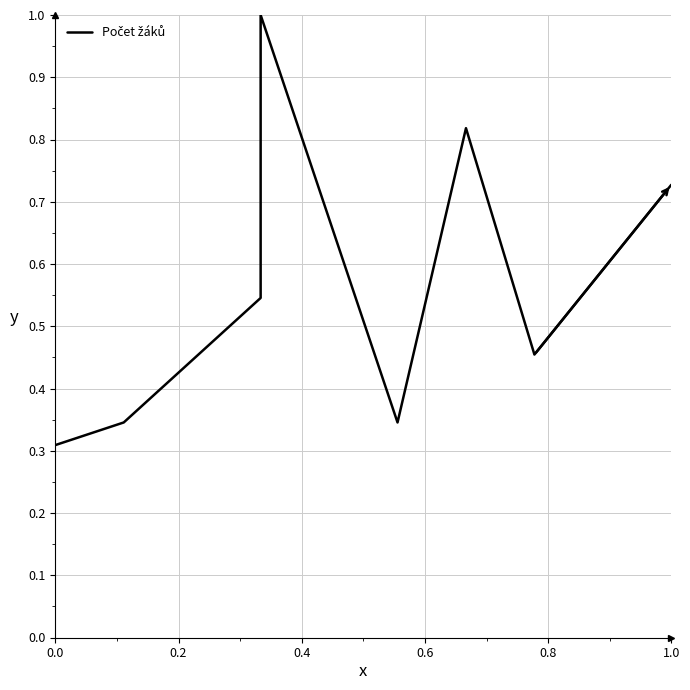

What is the value of the 9th point from the left?

0.8